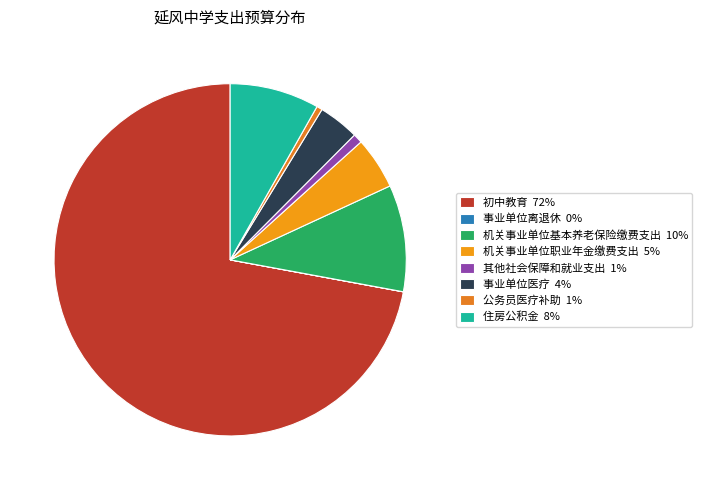

To the nearest percent, what is the difference between the 机关事业单位职业年金缴费支出 and 机关事业单位基本养老保险缴费支出 slice percentages?

5%